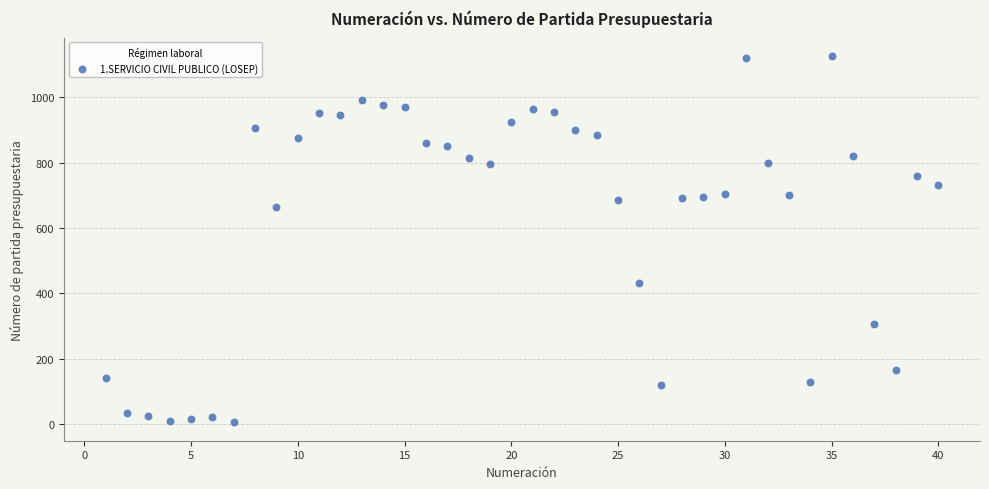

What is the range of X values (max minus min)?

39